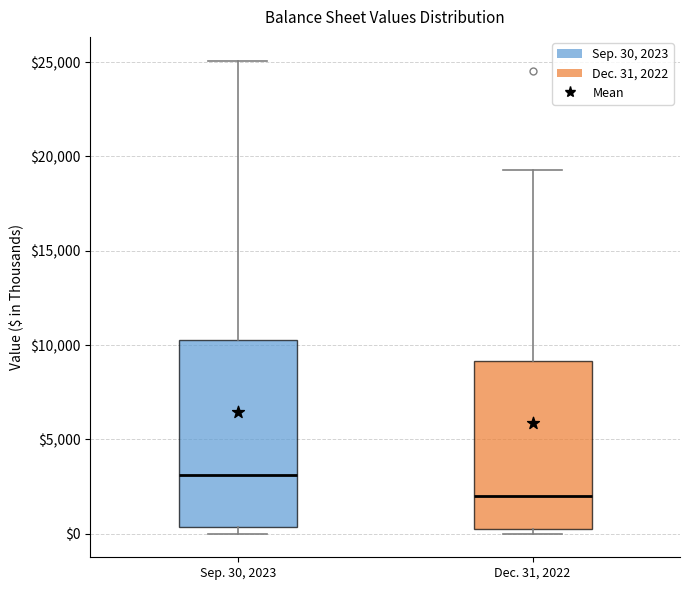

Which box has the highest median line?

Sep. 30, 2023